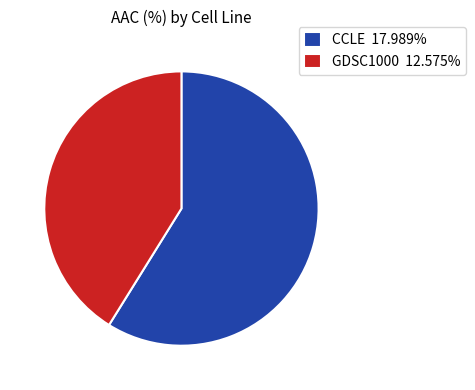

Do CCLE 17.989% and GDSC1000 12.575% together represent more than half of the pie?

Yes